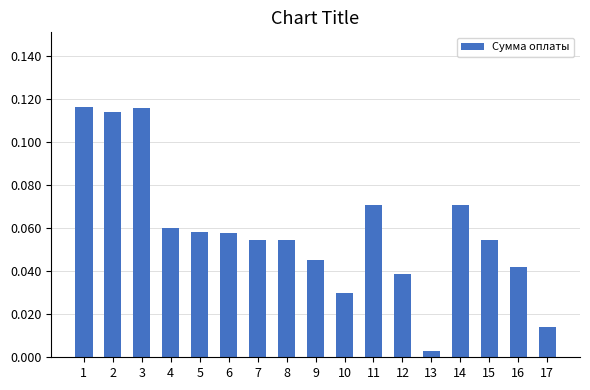

The chart shows a value of 0.2 at 1. True or false?

False